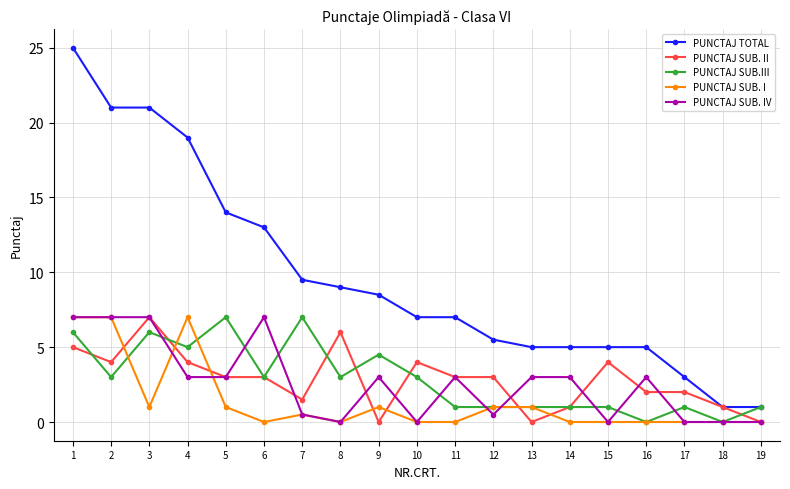

True or false: PUNCTAJ TOTAL and PUNCTAJ SUB. IV cross at least once.

False